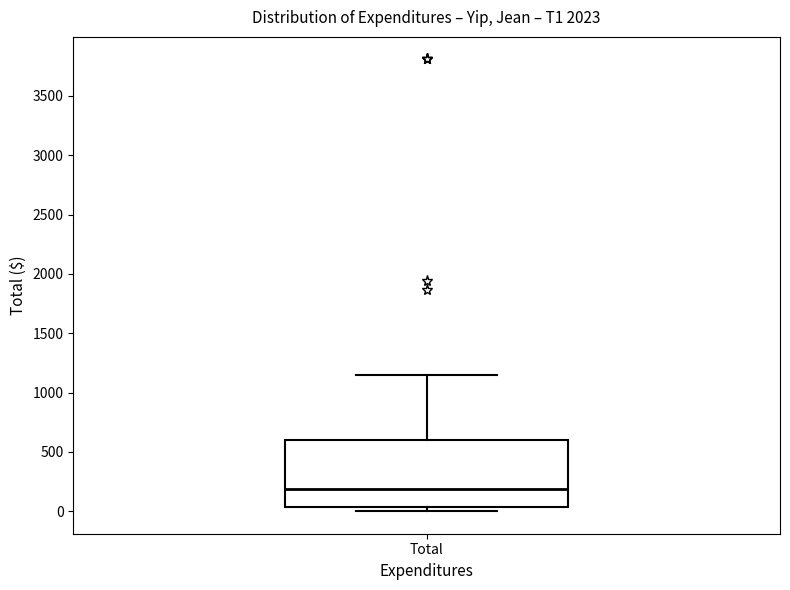

Read this box plot against the y-axis: the position of the median line, the range covered by the box, and the ends of both whiskers. The values are not printed on the chart, so give them approximately, as read against the axis.

median 200, box 50 to 600, whiskers 0 to 1150